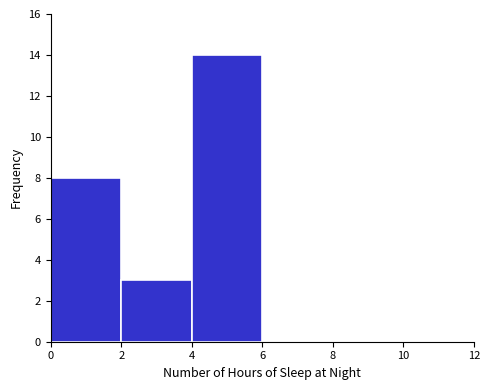

Which range on the x-axis has the tallest bar?

4 to 6